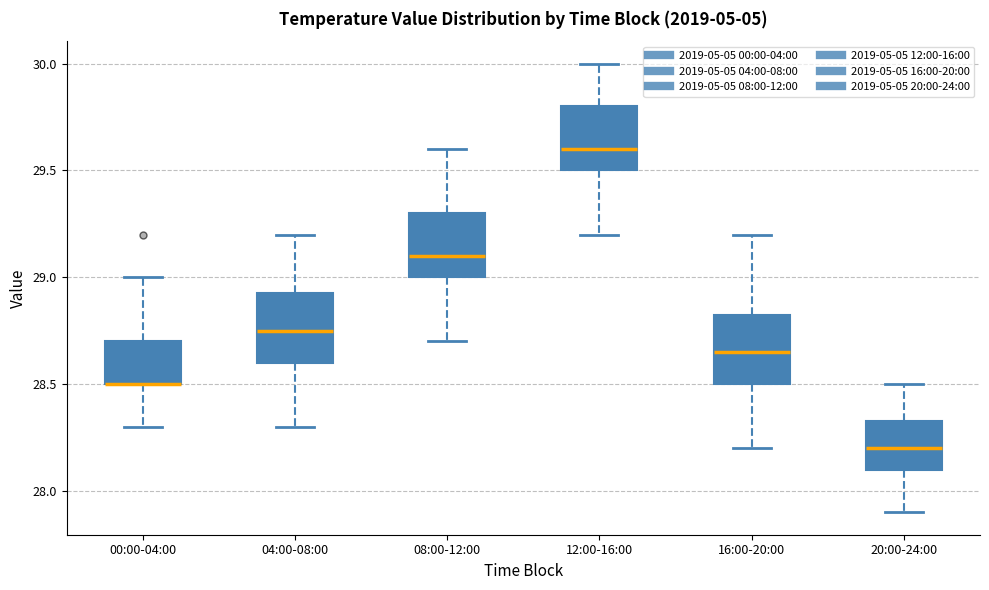

Reading left to right, transcribe this box plot: for each box, give where its median line is, the range the box spans, and where its two whiskers end, as read against the y-axis. The values are not printed on the chart, so give them approximately, as read against the axis.

00:00-04:00: median 28.50 (drawn on the box's lower edge), box 28.50 to 28.70, whiskers 28.30 to 29.00
04:00-08:00: median 28.75, box 28.60 to 28.95, whiskers 28.30 to 29.20
08:00-12:00: median 29.10, box 29.00 to 29.30, whiskers 28.70 to 29.60
12:00-16:00: median 29.60, box 29.50 to 29.80, whiskers 29.20 to 30.00
16:00-20:00: median 28.65, box 28.50 to 28.85, whiskers 28.20 to 29.20
20:00-24:00: median 28.20, box 28.10 to 28.35, whiskers 27.90 to 28.50